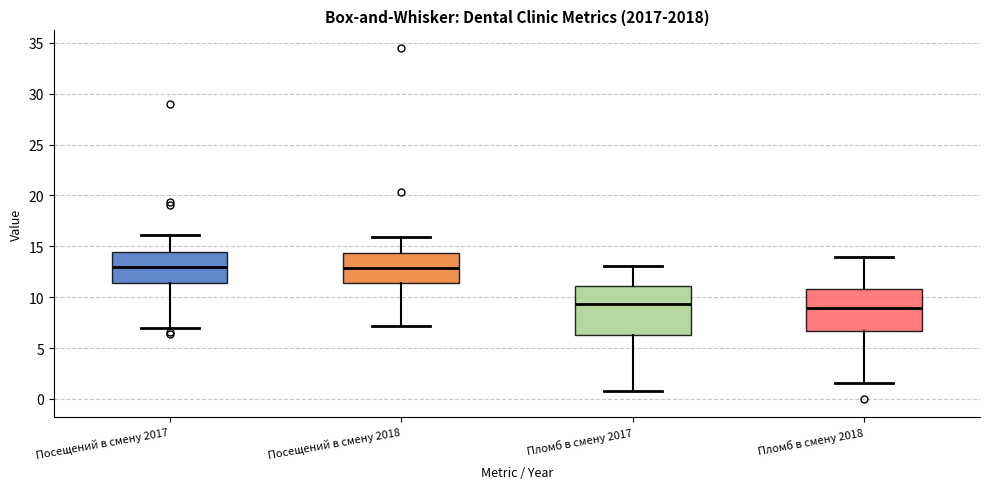

Where is the lower edge of the box for Посещений в смену 2018 on the y-axis? The values are not printed on the chart, so give them approximately, as read against the axis.

11.5